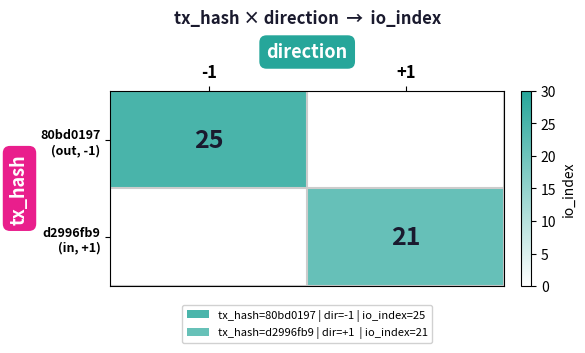

What is the difference between the highest and lowest values at -1?

25